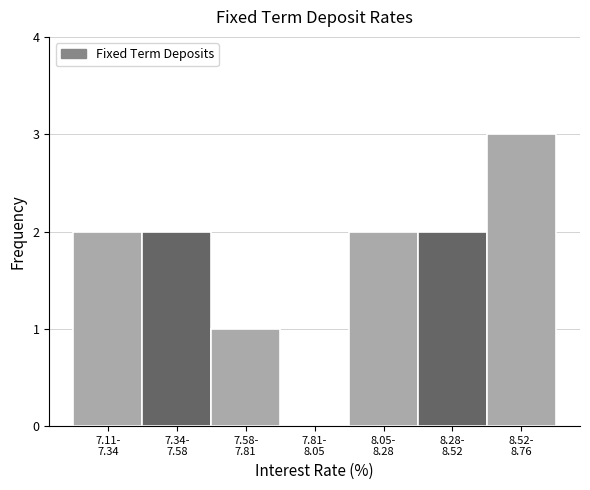

What is the maximum value shown in the chart?

3